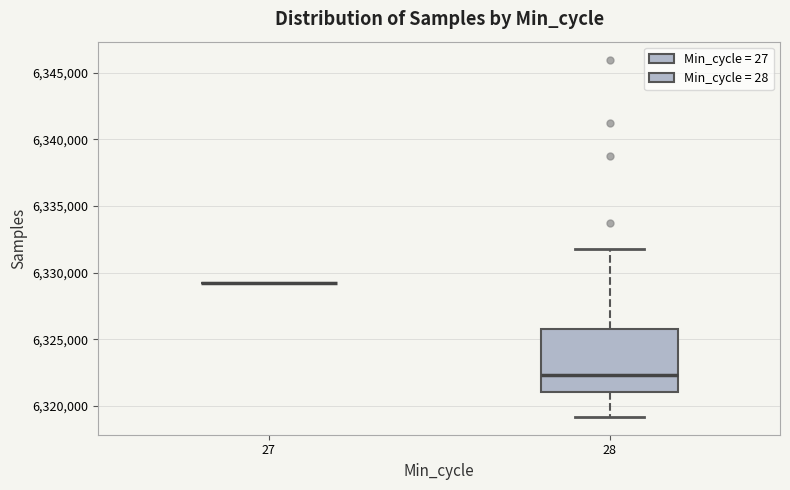

Reading left to right, transcribe this box plot: for each box, give where its median line is, the range the box spans, and where its two whiskers end, as read against the y-axis. The values are not printed on the chart, so give them approximately, as read against the axis.

27: box collapsed to a line at 6329000, whiskers 6329000 to 6329000
28: median 6322500, box 6321000 to 6325500, whiskers 6319000 to 6331500